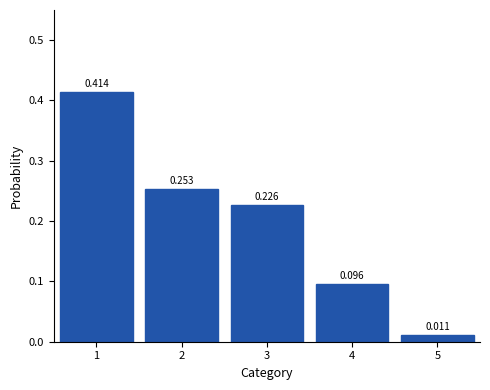

How many bars are there in total?

5